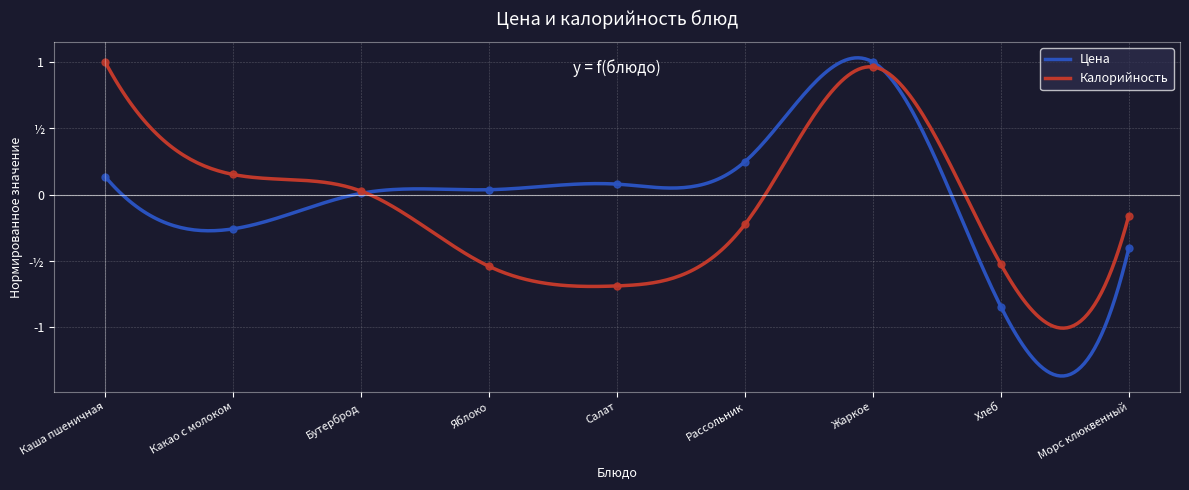

What is the difference between the second highest and second lowest values in the Цена series?

0.7